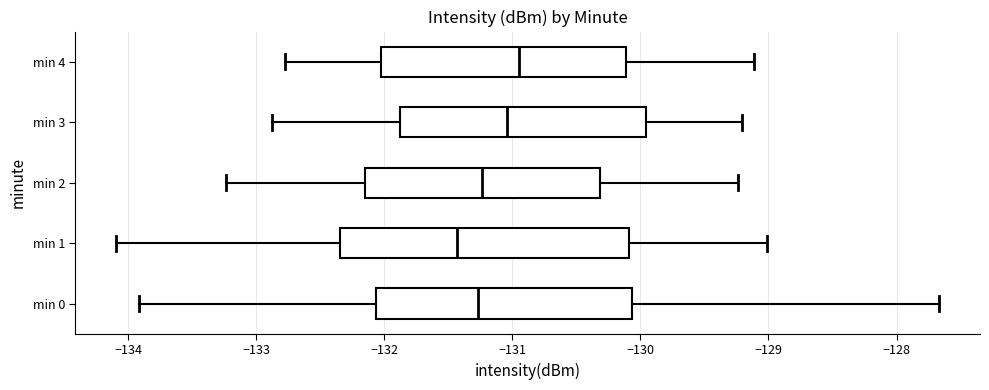

Reading bottom to top, transcribe this box plot: for each box, give where its median line is, the range the box spans, and where its two whiskers end, as read against the x-axis. The values are not printed on the chart, so give them approximately, as read against the axis.

min 0: median -131.3, box -132.1 to -130.1, whiskers -133.9 to -127.7
min 1: median -131.4, box -132.3 to -130.1, whiskers -134.1 to -129.0
min 2: median -131.2, box -132.2 to -130.3, whiskers -133.2 to -129.2
min 3: median -131.0, box -131.9 to -130.0, whiskers -132.9 to -129.2
min 4: median -130.9, box -132.0 to -130.1, whiskers -132.8 to -129.1